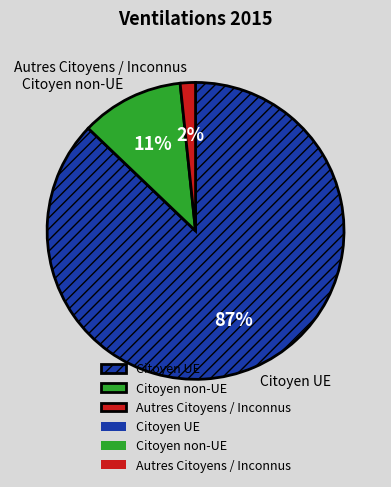

To the nearest percent, what portion does Citoyen non-UE represent?

11%